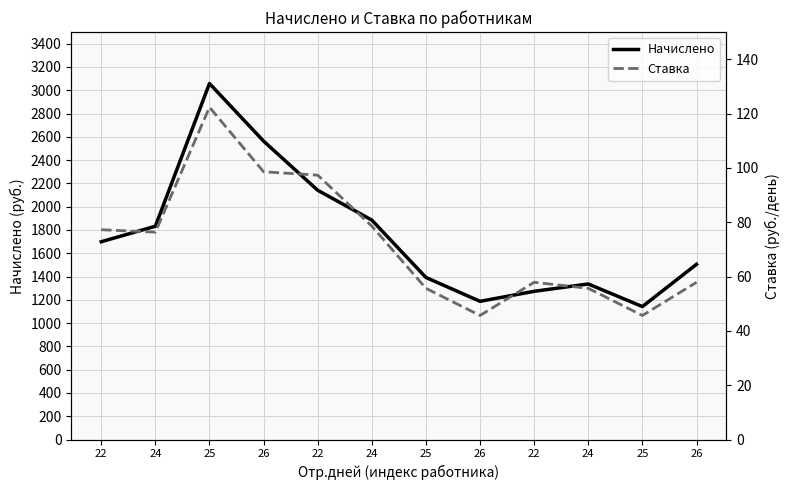

Which series has the widest spread of values?

Начислено